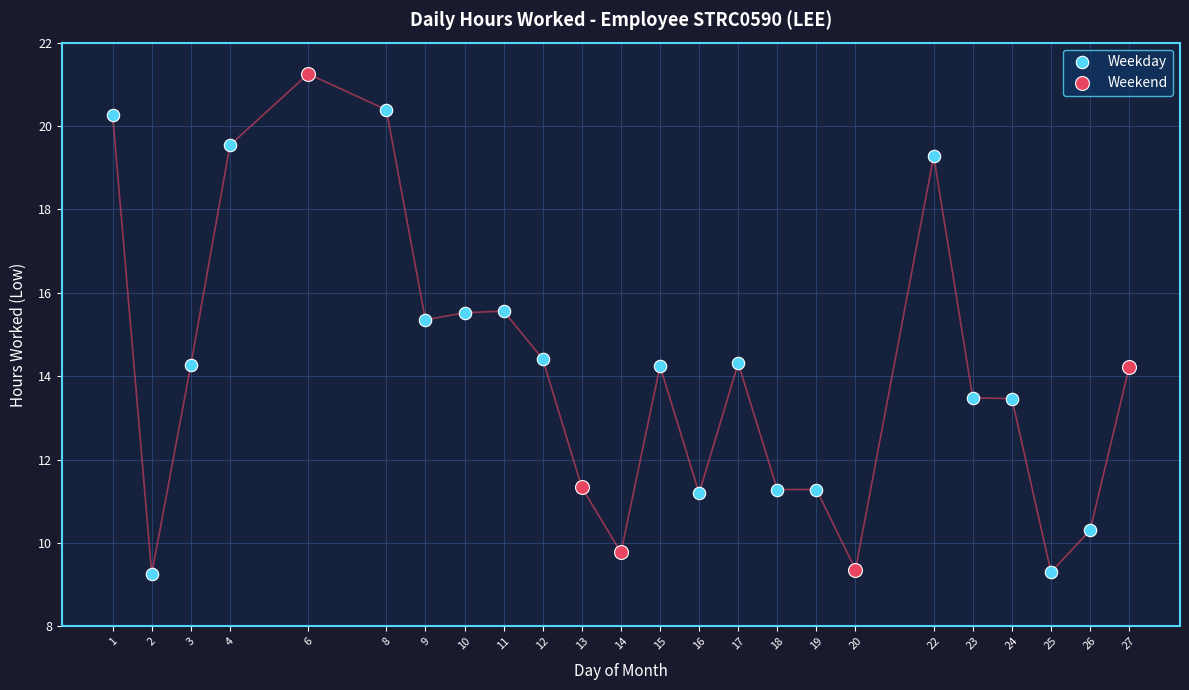

Which series has the largest Y range (max minus min)?

Weekend